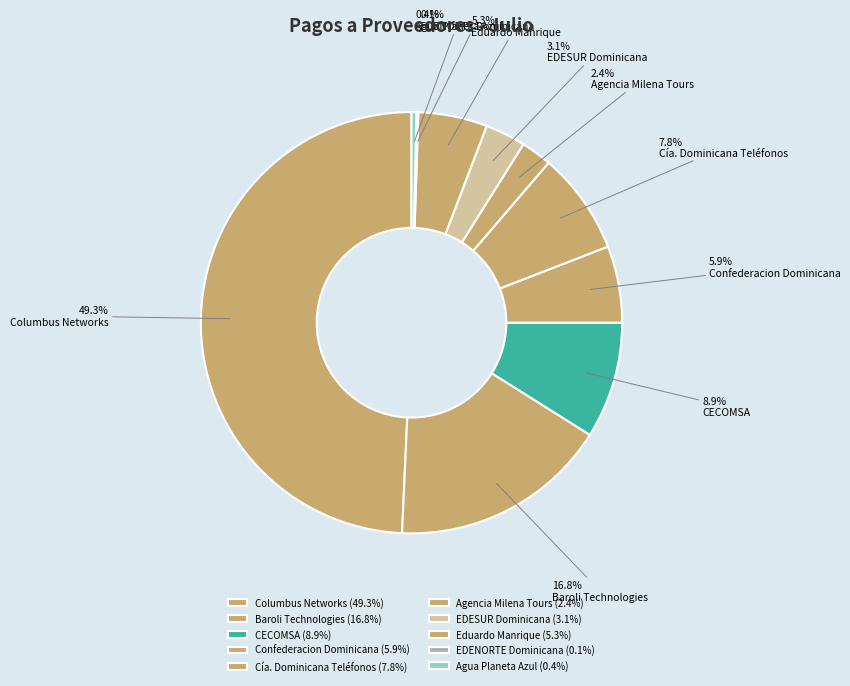

How many slices are in this pie chart?

10